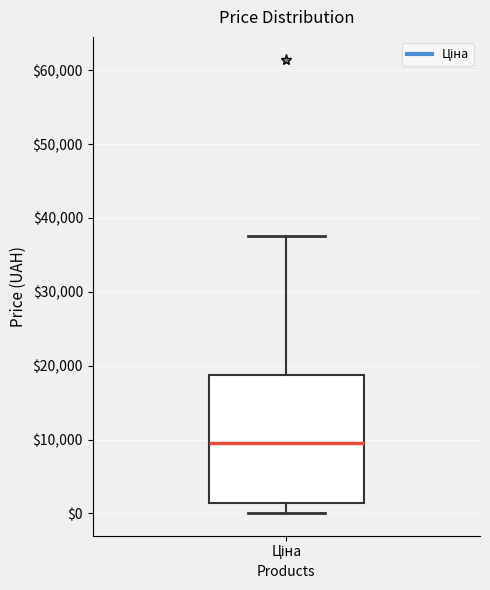

Transcribe this box plot: give where the median line is, the range the box spans, and where the two whiskers end, as read against the y-axis. The values are not printed on the chart, so give them approximately, as read against the axis.

median 9000, box 1000 to 19000, whiskers 0 to 38000